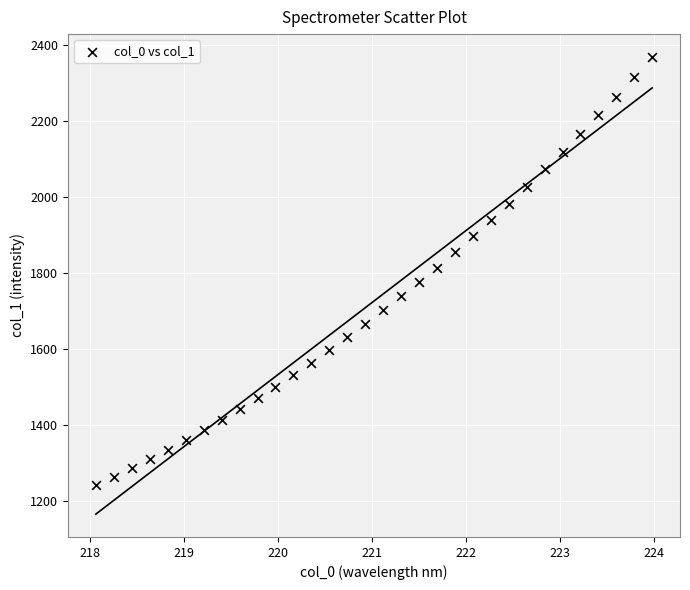

What is the range of Y values (max minus min)?

1124.9